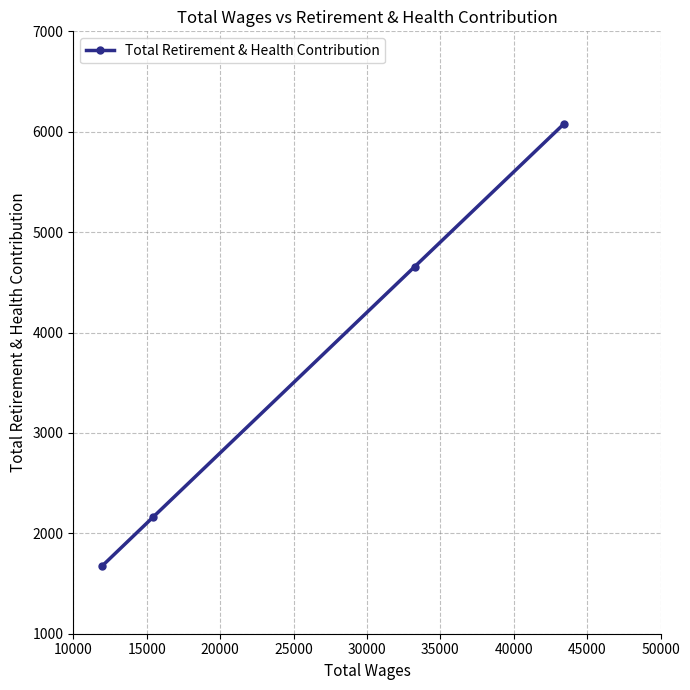

True or false: the data has more than 0 interior local peaks.

False